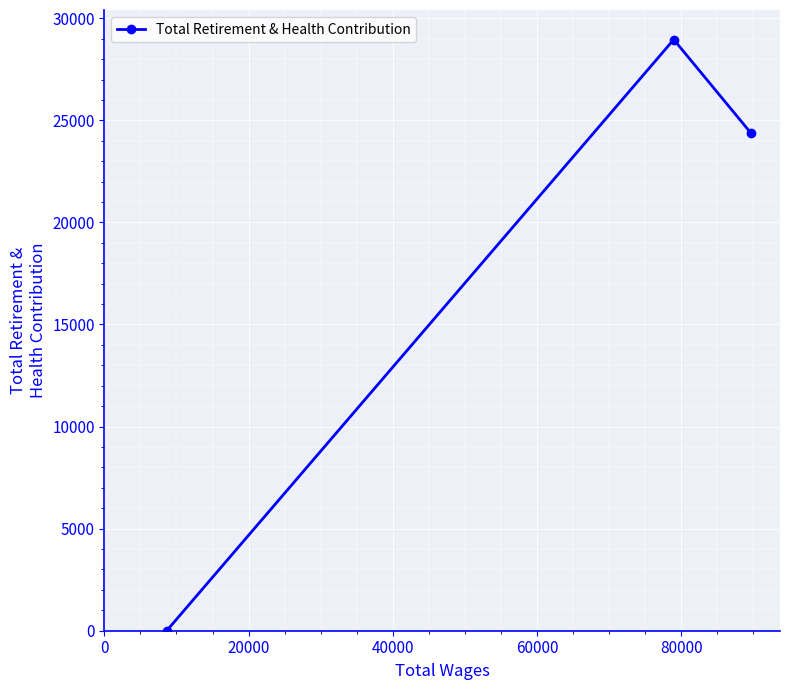

What is the average value?

17781